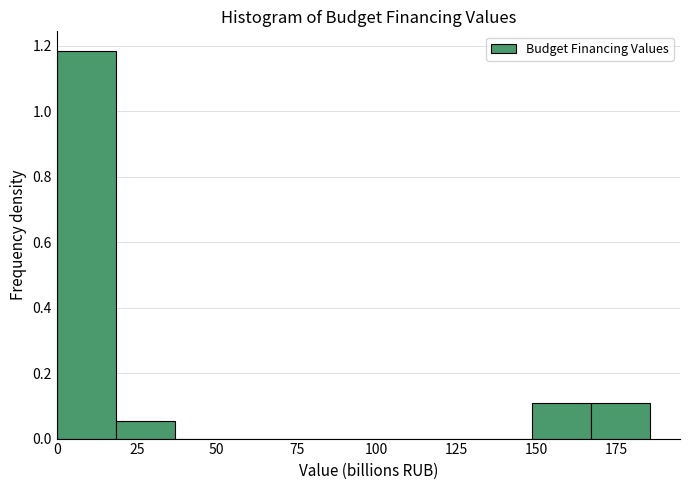

Read against the x-axis, roughly where is the centre of the tallest bar?

10